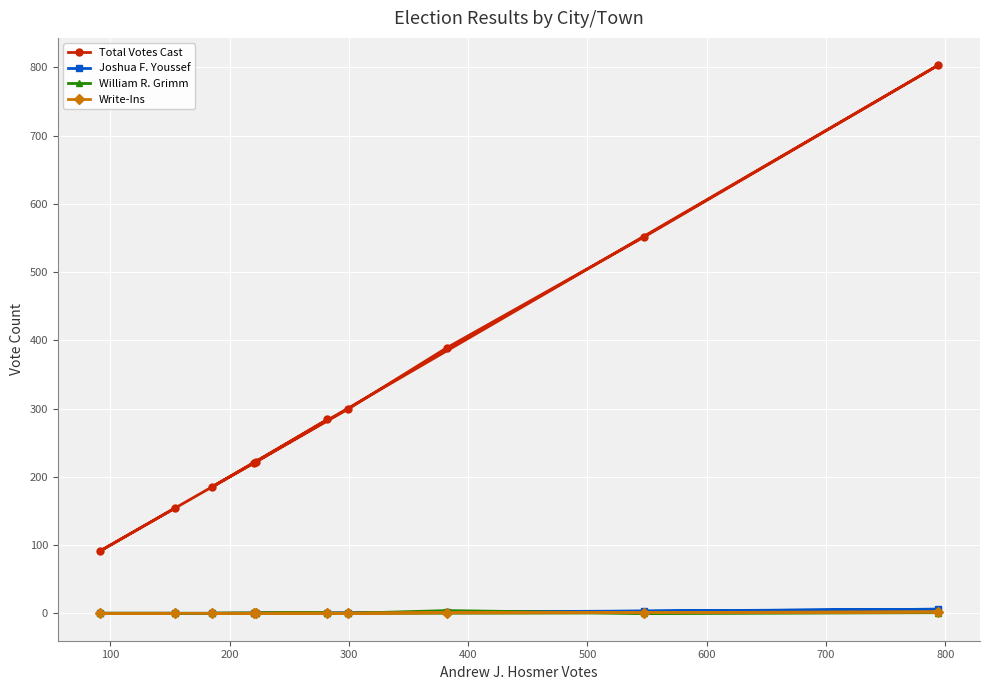

Which series has the widest spread of values?

Total Votes Cast